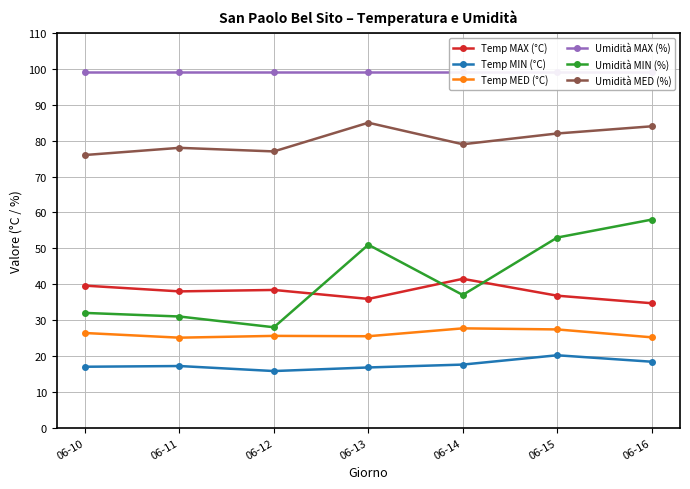

The Umidità MAX (%) series shows 134.2 at 06-11. True or false?

False